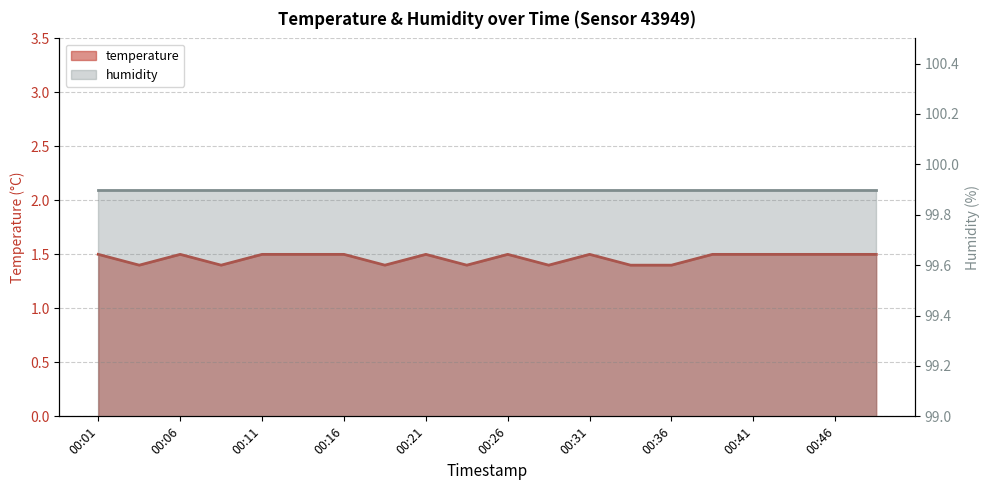

Rank the categories by value from highest to lowest.

00:01, 00:06, 00:11, 00:14, 00:16, 00:21, 00:26, 00:31, 00:38, 00:41, 00:43, 00:46, 00:48, 00:04, 00:09, 00:19, 00:23, 00:28, 00:33, 00:36